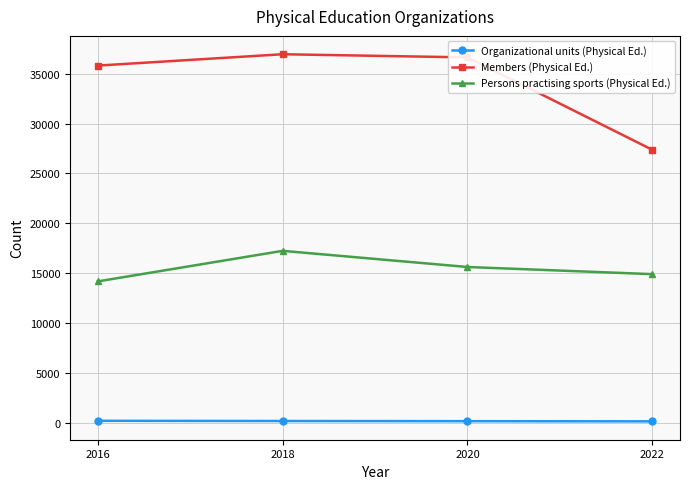

Read the Members (Physical Ed.) value at 2020, to the nearest 10.

36620